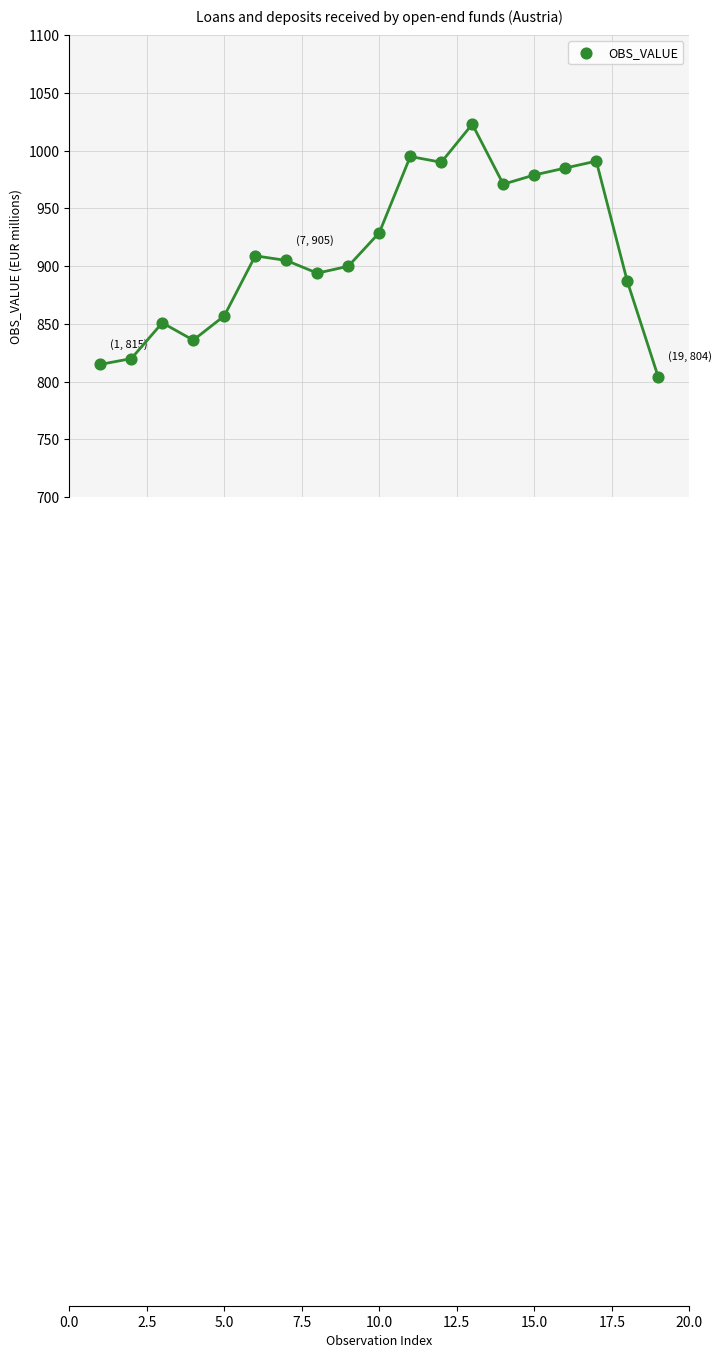

What is the range of X values (max minus min)?

18